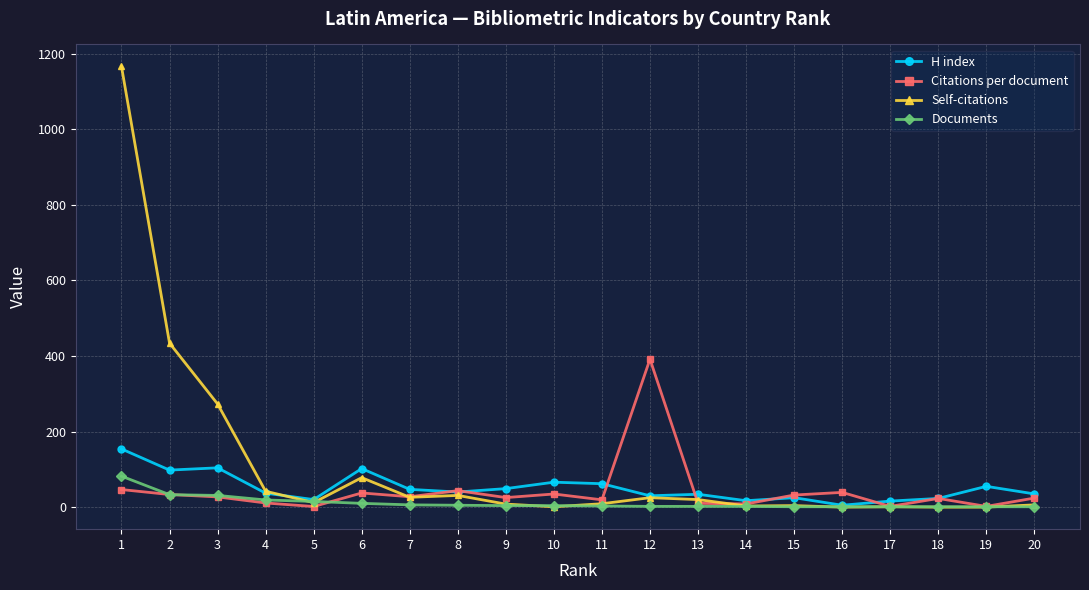

Rank the series by their maximum value, from highest to lowest.

Self-citations, Citations per document, H index, Documents